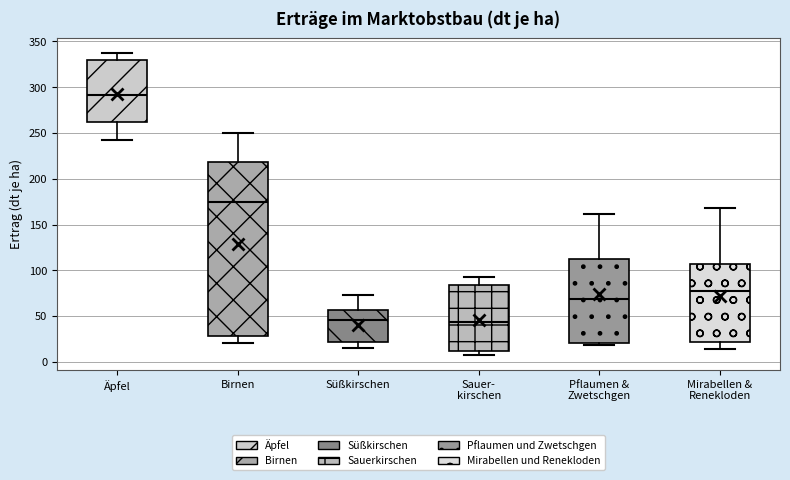

Which box's median line is the highest?

Äpfel